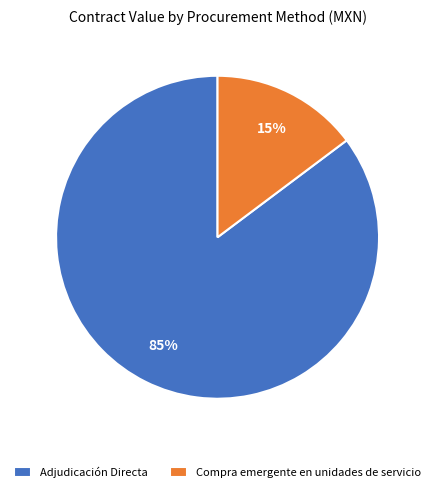

Which slice is the largest?

Adjudicación Directa